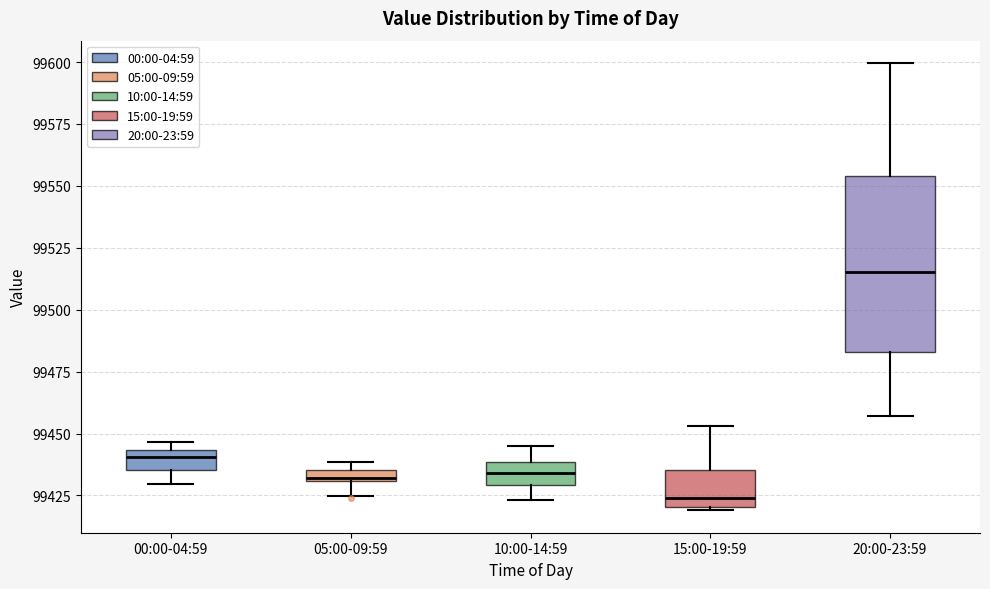

Which box is the tallest, from its lower edge to its upper edge?

20:00-23:59